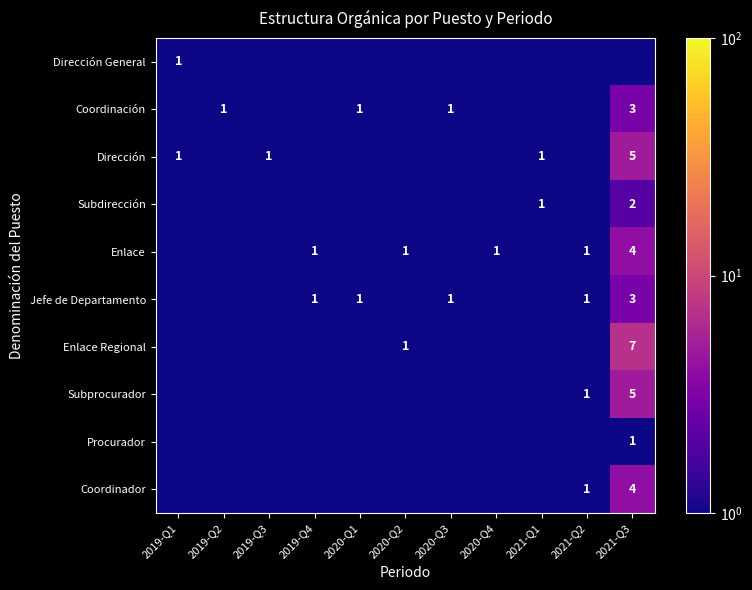

The Subdirección series shows 1.7 at 2021-Q1. True or false?

False